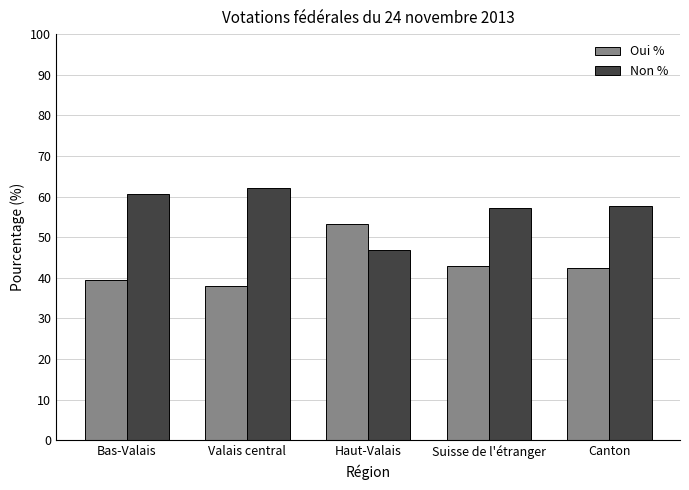

How many values in the Oui % series are below 42?

2